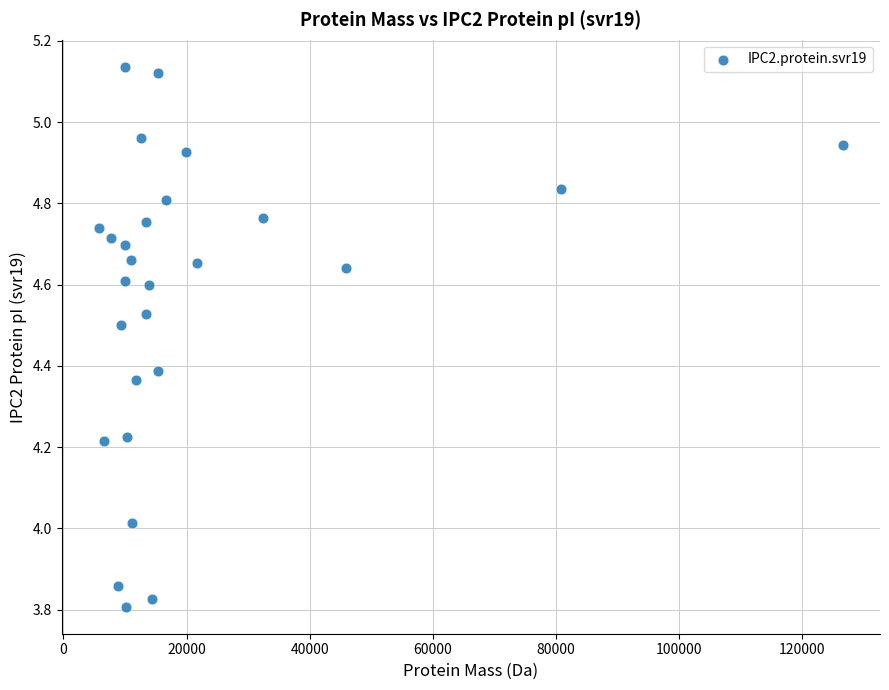

What is the range of X values (max minus min)?

120827.0